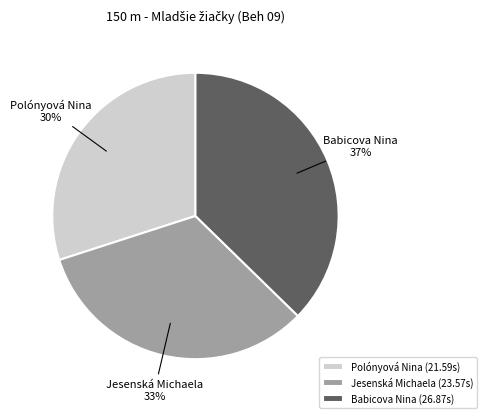

Which slice is the largest?

Babicova Nina